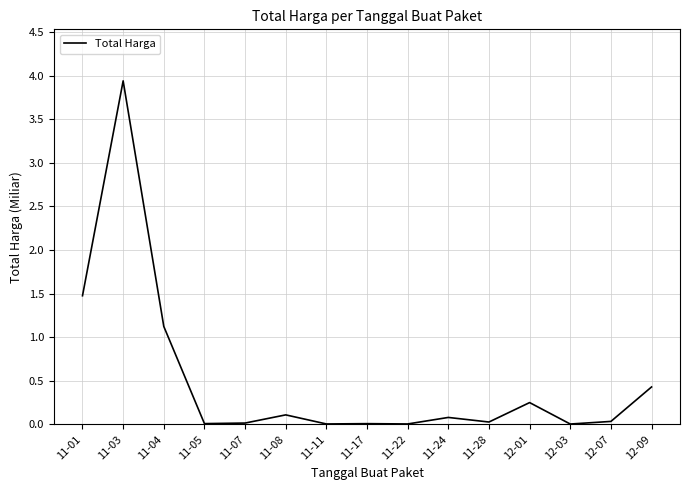

At which label is the value closest to 1?

11-04